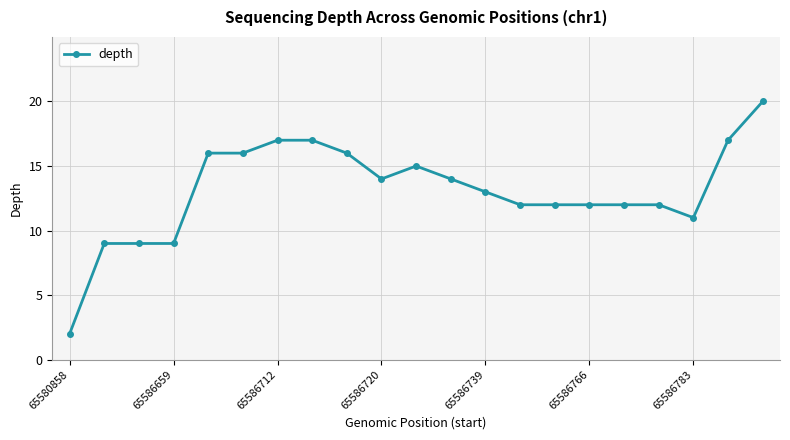

What is the sum of all values?

275